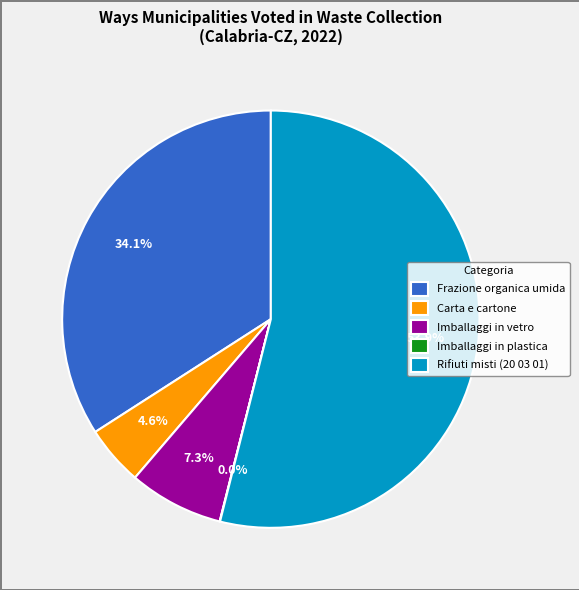

How much of the chart is everything except Frazione organica umida?

65.9%